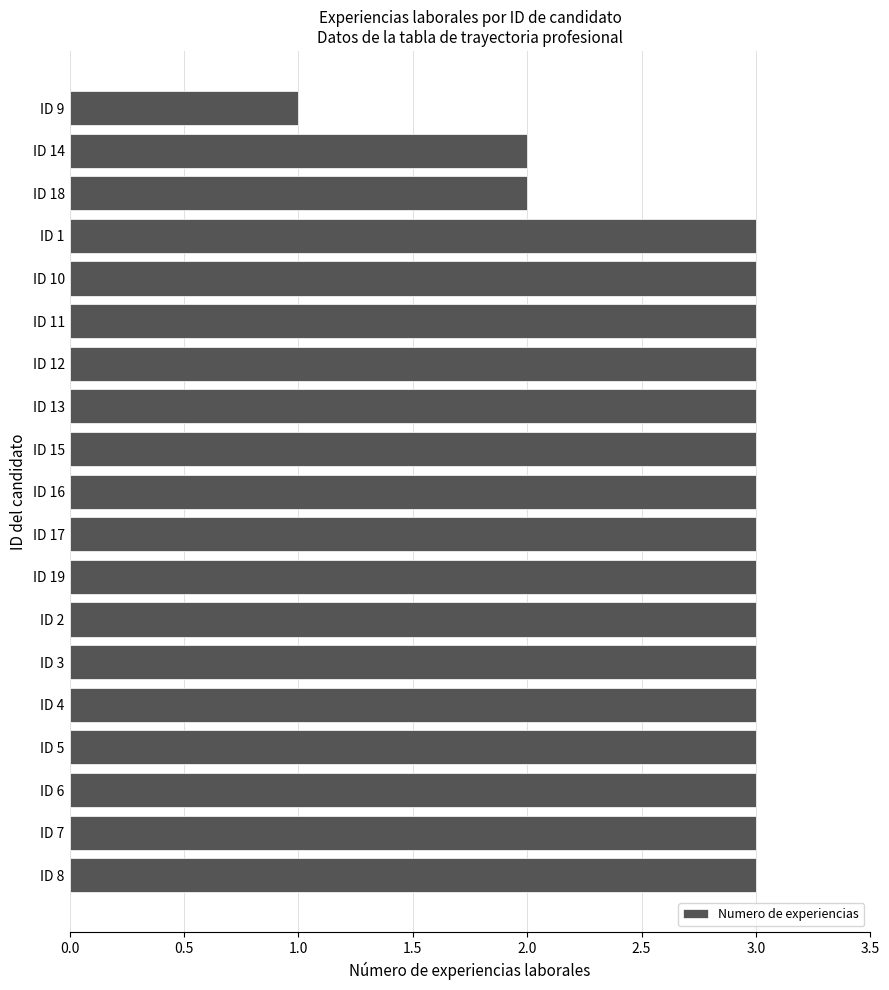

Are the bars horizontal?

Yes